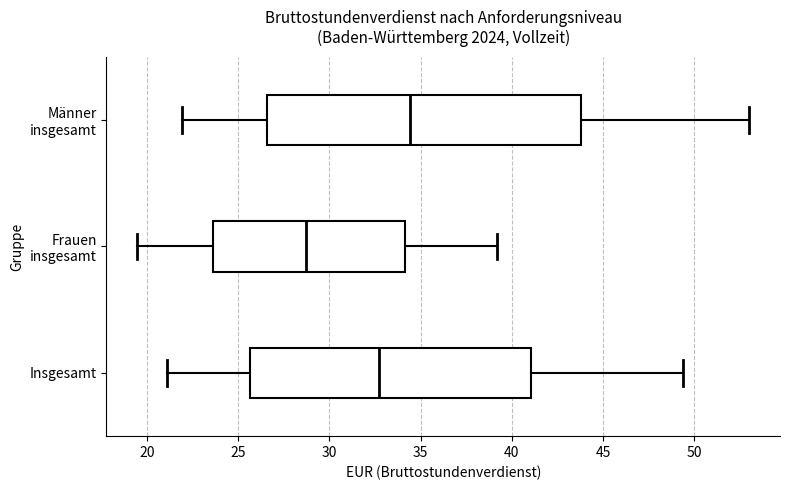

Reading bottom to top, transcribe this box plot: for each box, give where its median line is, the range the box spans, and where its two whiskers end, as read against the x-axis. The values are not printed on the chart, so give them approximately, as read against the axis.

Insgesamt: median 32.5, box 25.5 to 41.0, whiskers 21.0 to 49.5
Frauen insgesamt: median 28.5, box 23.5 to 34.0, whiskers 19.5 to 39.0
Männer insgesamt: median 34.5, box 26.5 to 44.0, whiskers 22.0 to 53.0